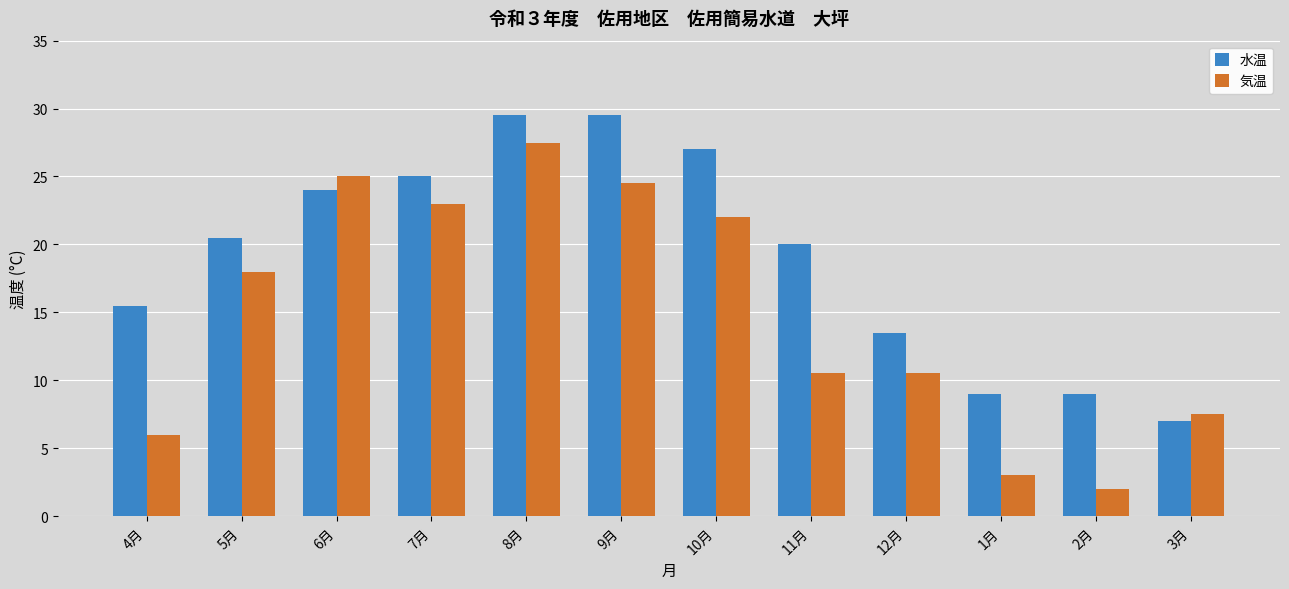

Reading left to right, transcribe all the data shown in this chart.

水温: 15.5	20.5	24.0	25.0	29.5	29.5	27.0	20.0	13.5	9.0	9.0	7.0
気温: 6.0	18.0	25.0	23.0	27.5	24.5	22.0	10.5	10.5	3.0	2.0	7.5